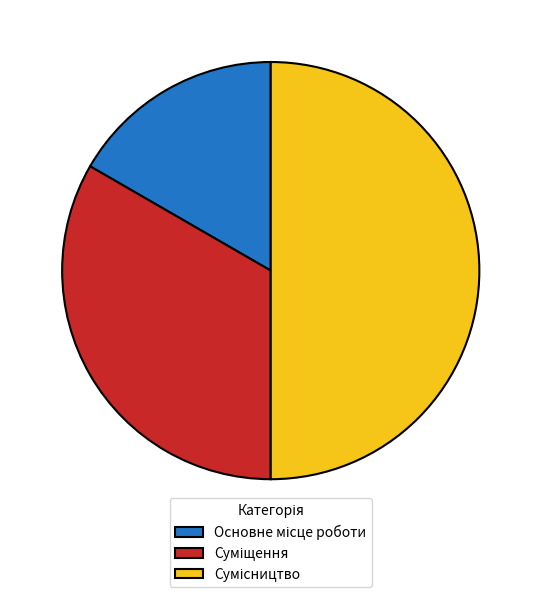

How many slices are in this pie chart?

3